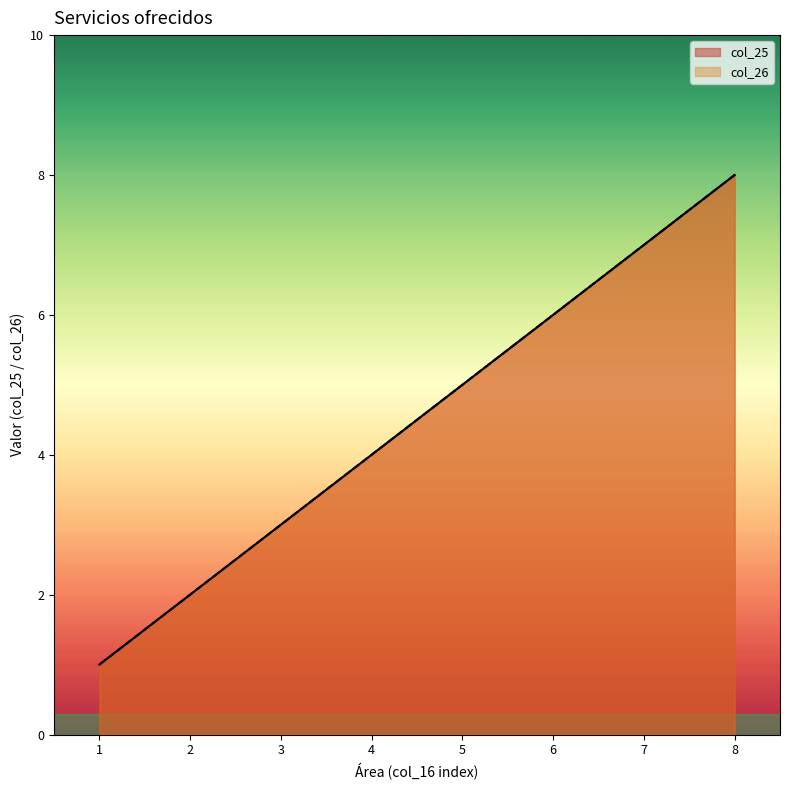

What is the lowest value of the col_25 series?

1